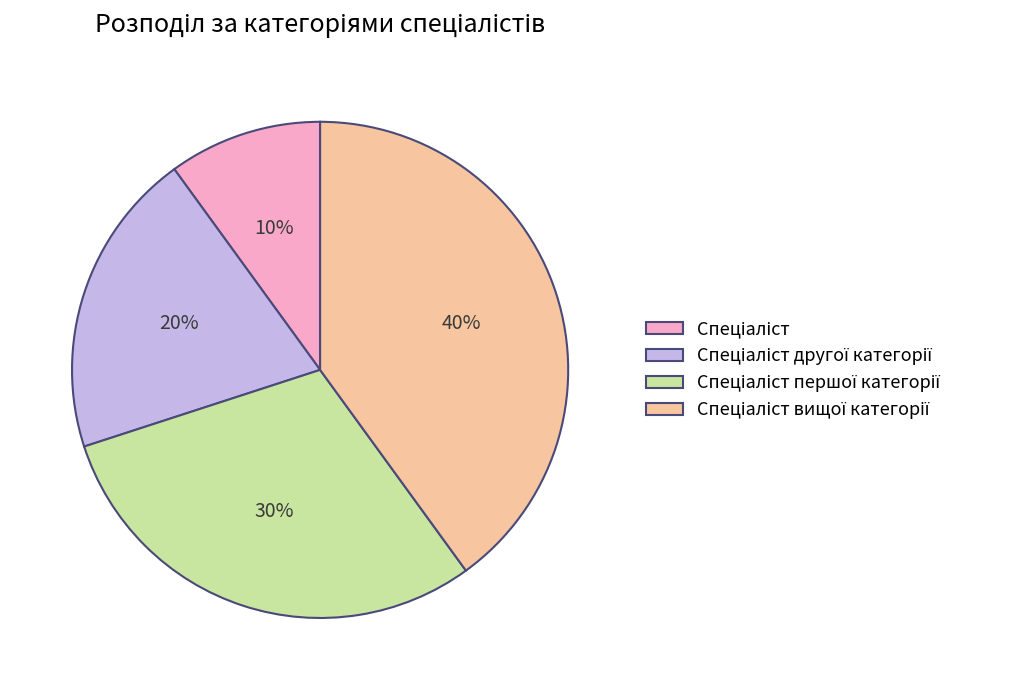

Does any single category account for the majority?

No